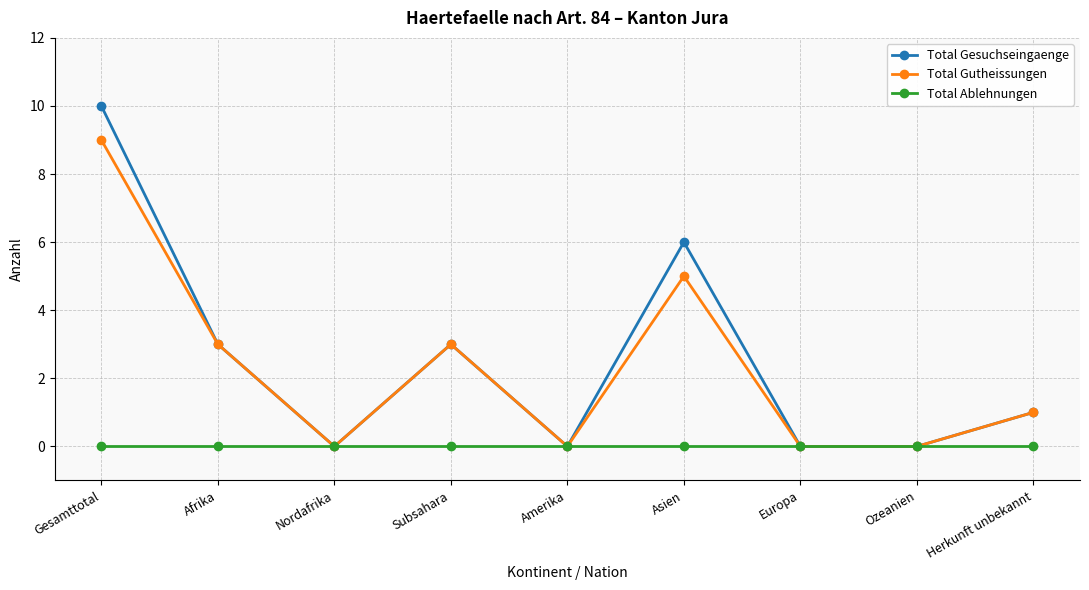

At which category is the sum across all series the highest?

Gesamttotal